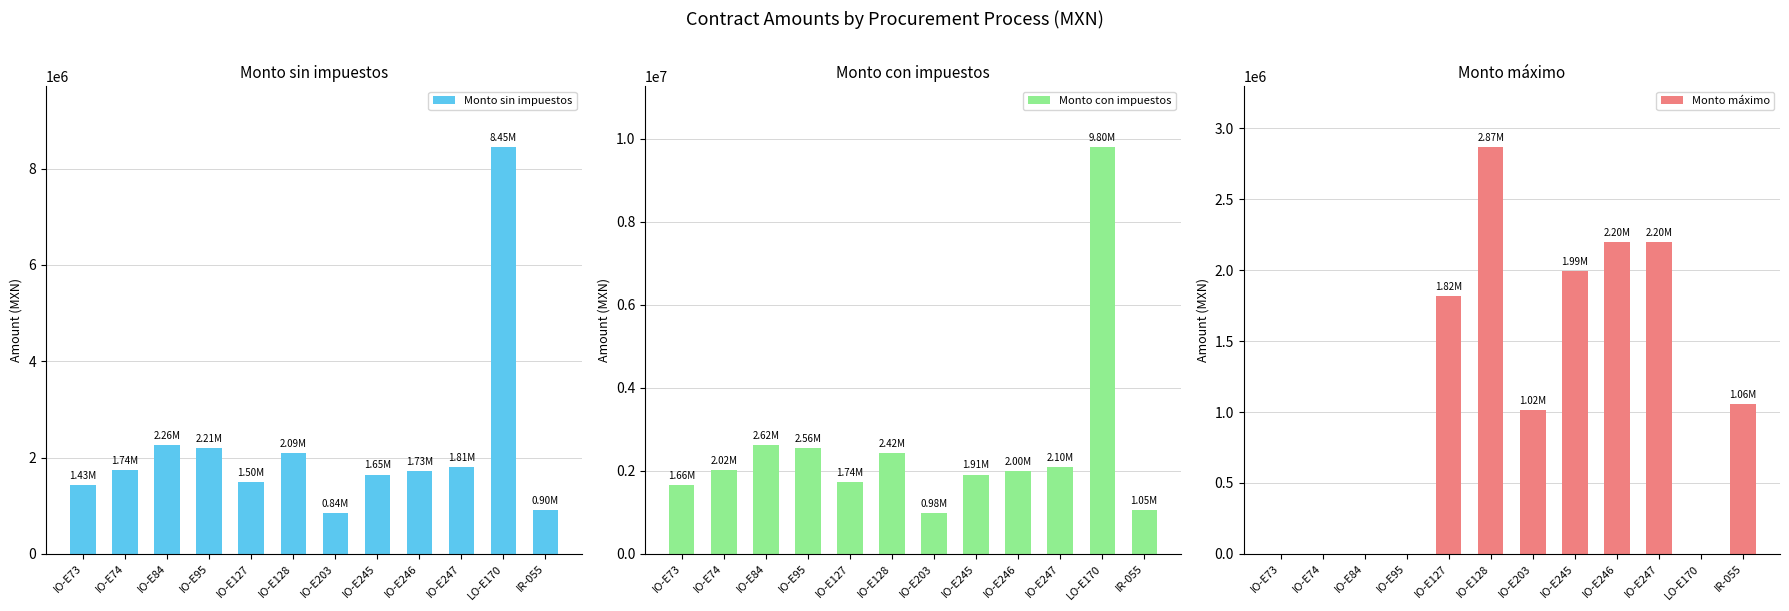

The Monto sin impuestos series shows 2086799.7 at IO-E128. True or false?

True